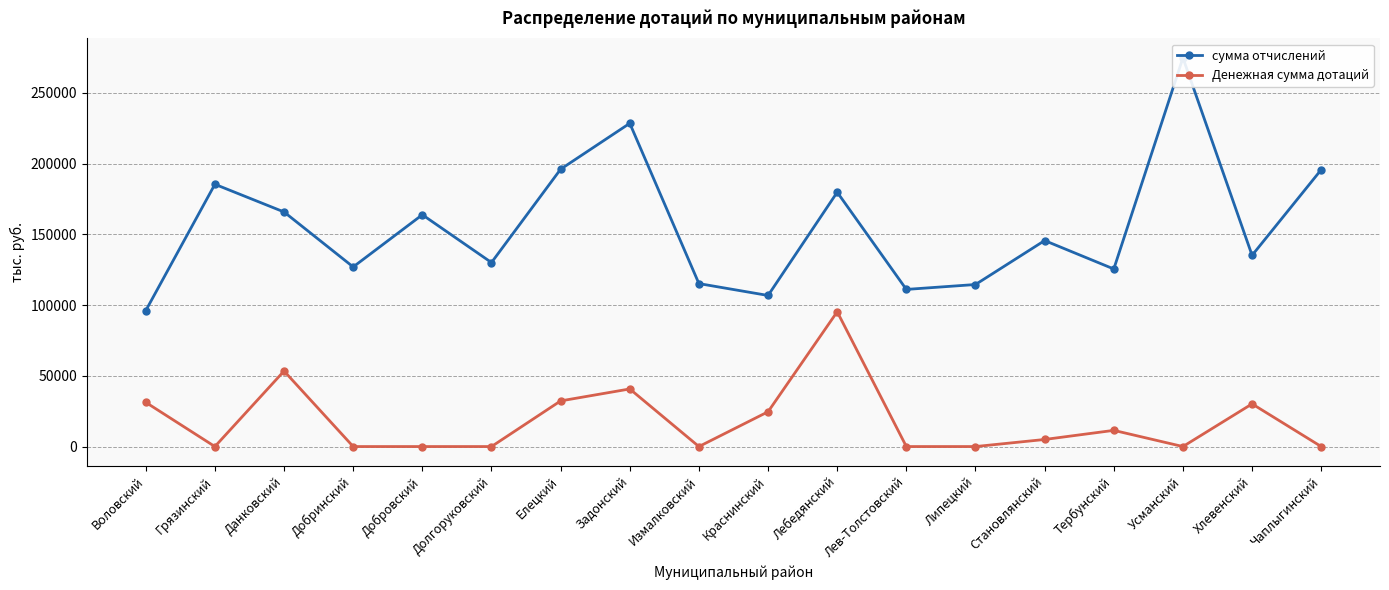

What is the difference between the highest and lowest values at Добровский?

163825.8